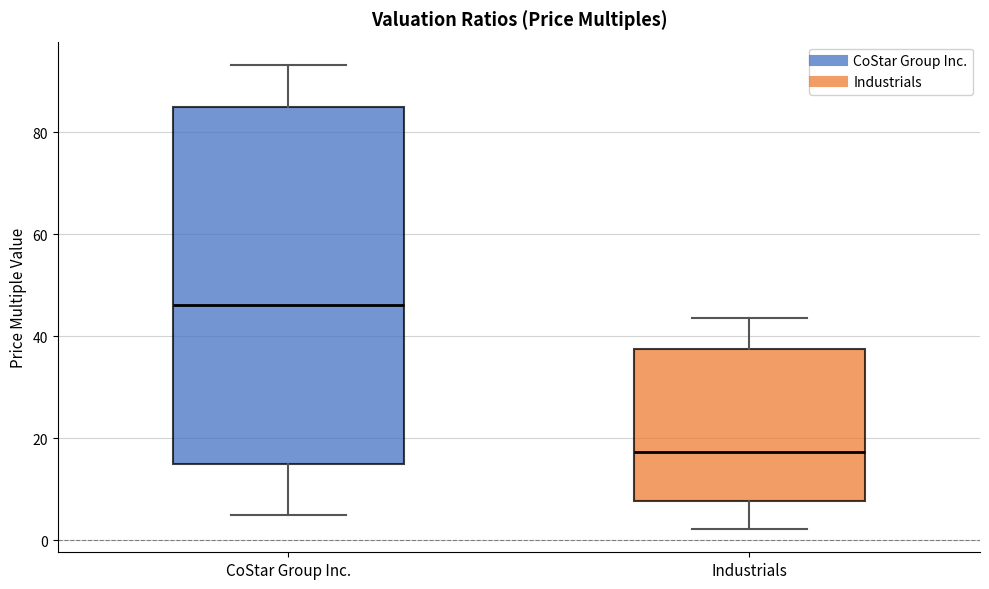

Reading left to right, transcribe this box plot: for each box, give where its median line is, the range the box spans, and where its two whiskers end, as read against the y-axis. The values are not printed on the chart, so give them approximately, as read against the axis.

CoStar Group Inc.: median 46, box 16 to 84, whiskers 6 to 94
Industrials: median 18, box 8 to 38, whiskers 2 to 44